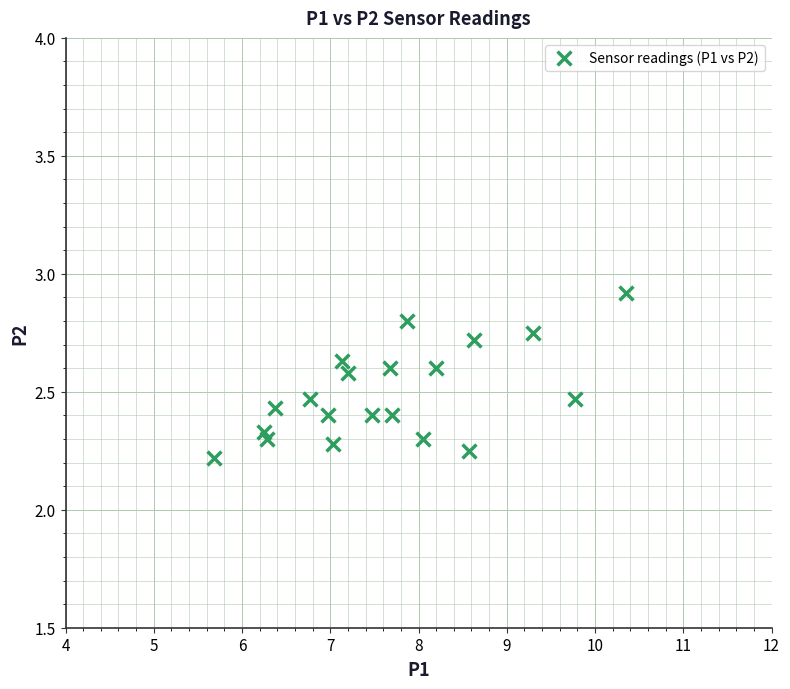

What is the range of X values (max minus min)?

4.7